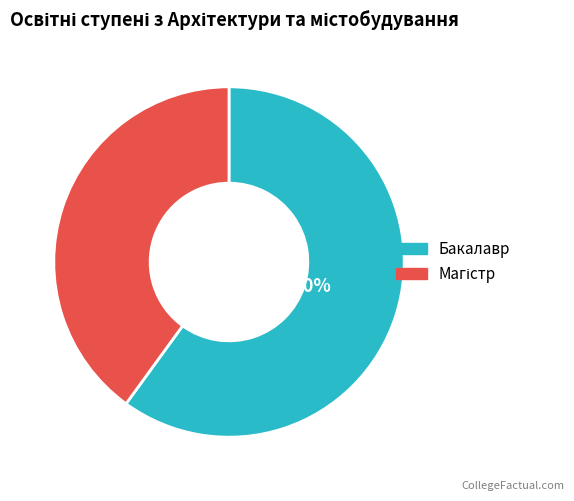

Does Бакалавр represent more than half of the total?

Yes